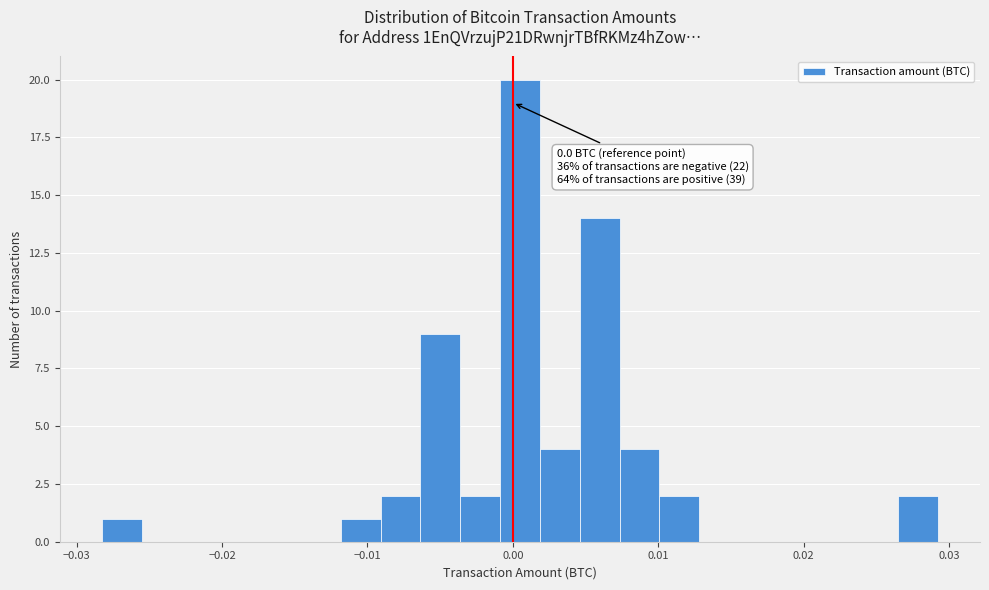

Around what value on the x-axis is the tallest bar? Give the approximate position of its centre, as read against the axis.

0.000